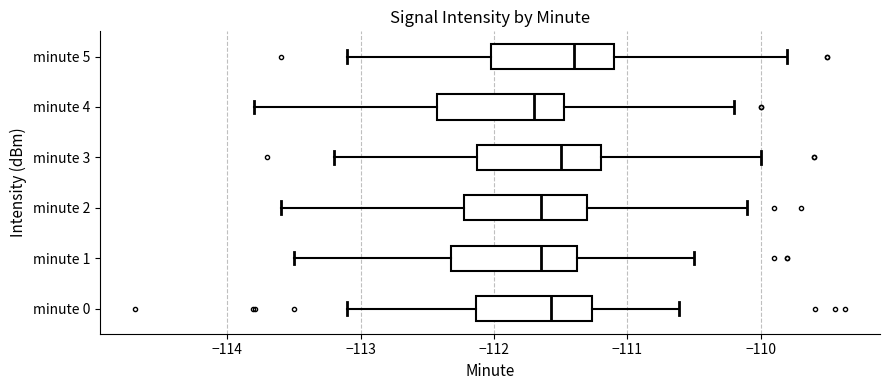

Where is the right edge of the box for minute 2 on the x-axis? The values are not printed on the chart, so give them approximately, as read against the axis.

-111.3